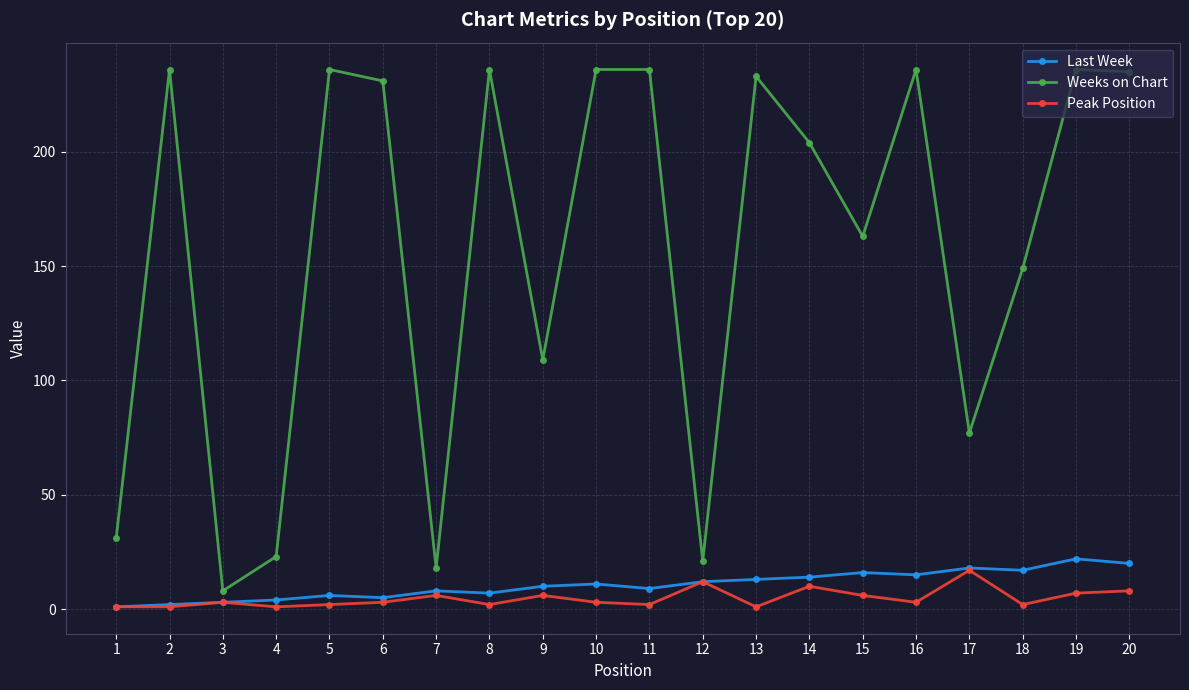

Is the value of Last Week at 1 greater than the value of Peak Position at 20?

No